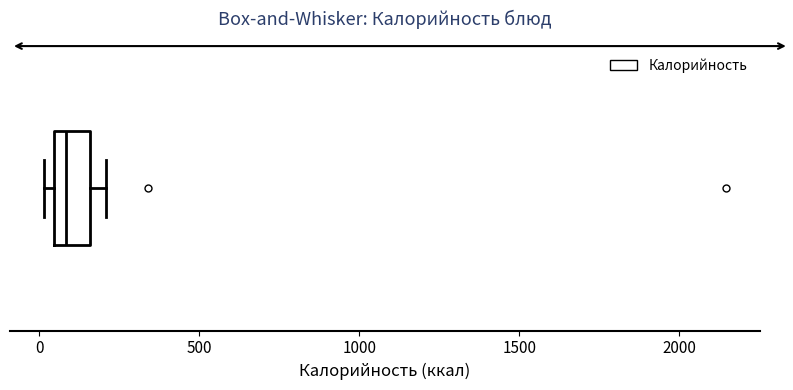

Read this box plot against the x-axis: the position of the median line, the range covered by the box, and the ends of both whiskers. The values are not printed on the chart, so give them approximately, as read against the axis.

median 100, box 50 to 150, whiskers 0 to 200